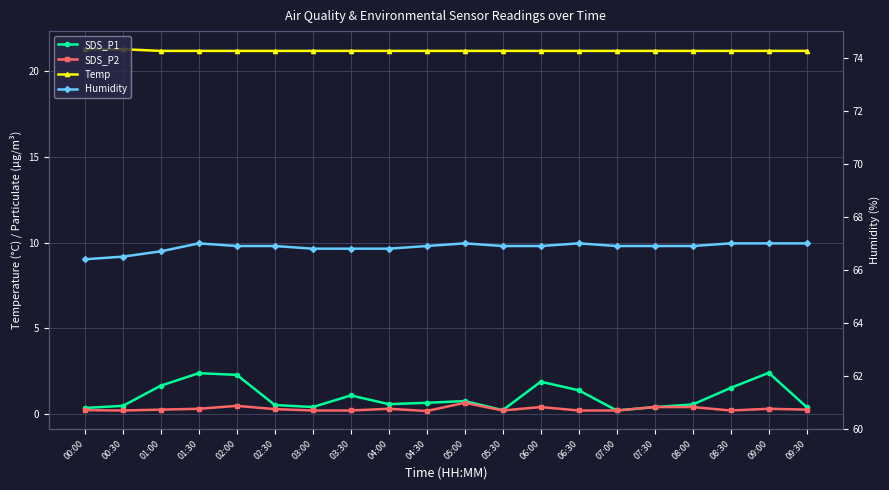

At 07:30, list the series in order from largest to smallest.

Humidity, Temp, SDS_P1, SDS_P2